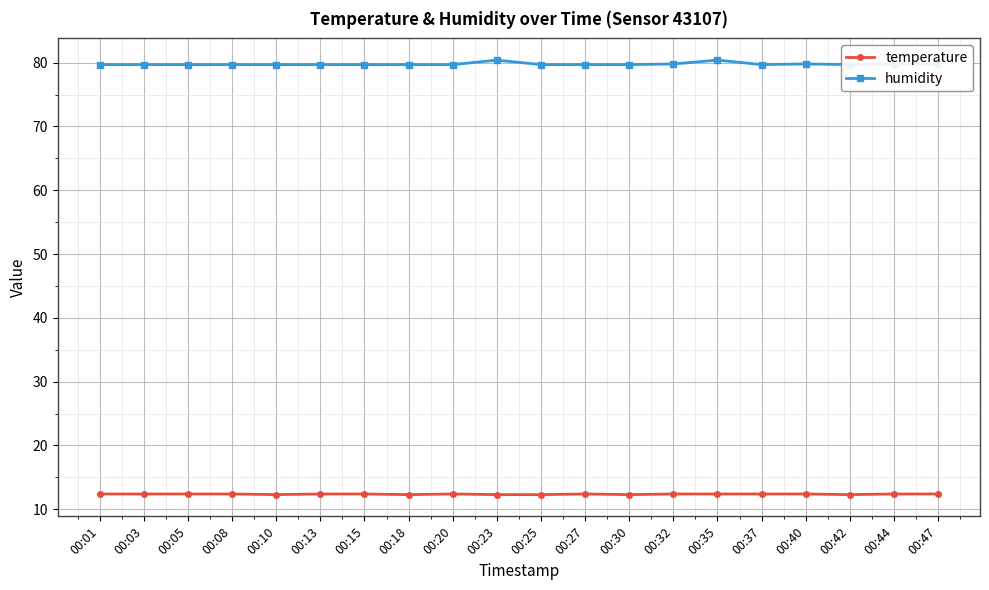

Between 00:47 and 00:13, which is larger?

00:47